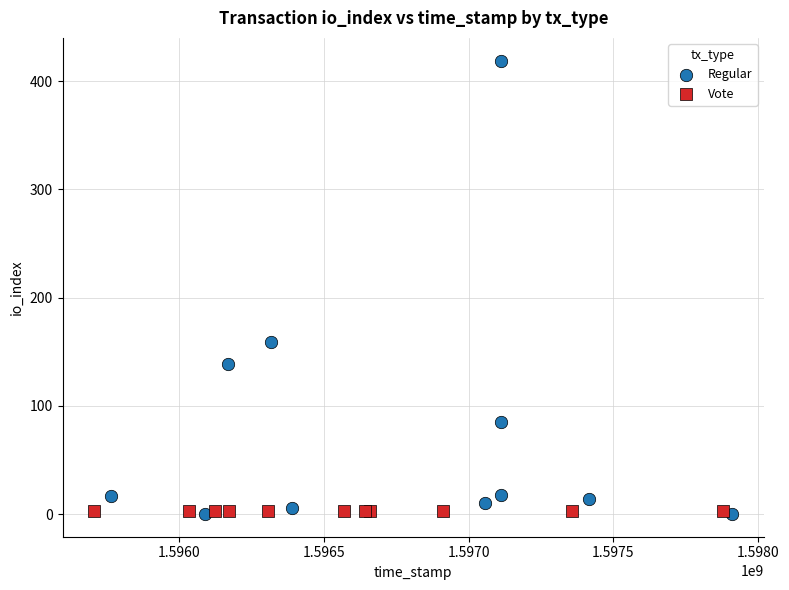

Which series reaches the maximum Y coordinate?

Regular